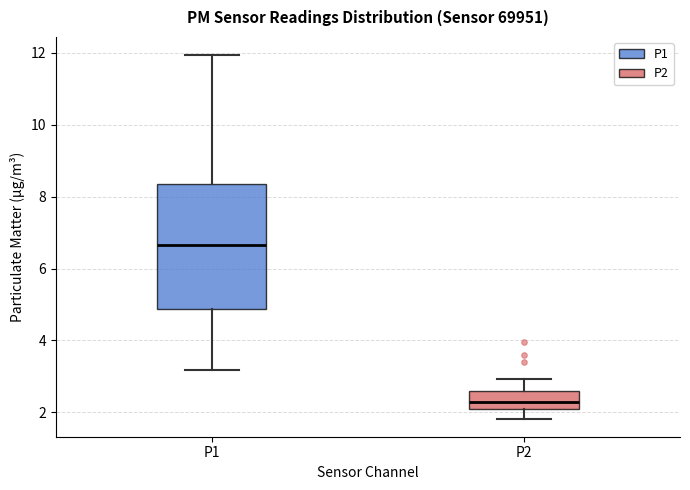

Reading left to right, read every box against the y-axis: the position of its median line, the range the box covers, and the ends of its whiskers. The values are not printed on the chart, so give them approximately, as read against the axis.

P1: median 6.6, box 4.8 to 8.4, whiskers 3.2 to 12.0
P2: median 2.2, box 2.0 to 2.6, whiskers 1.8 to 3.0